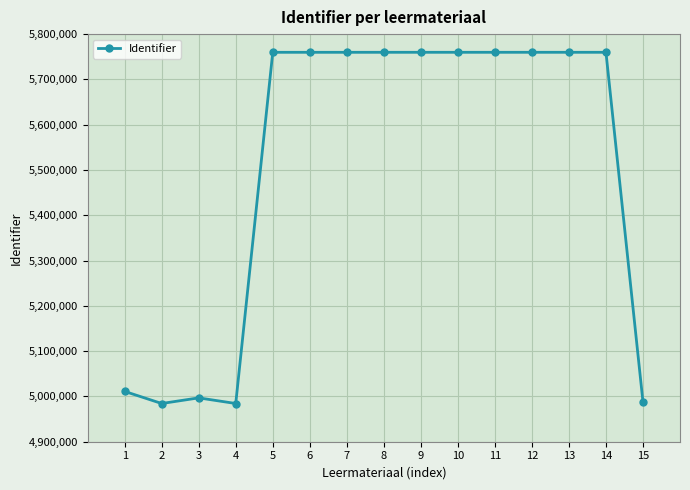

The value at 12 is 9677450. True or false?

False